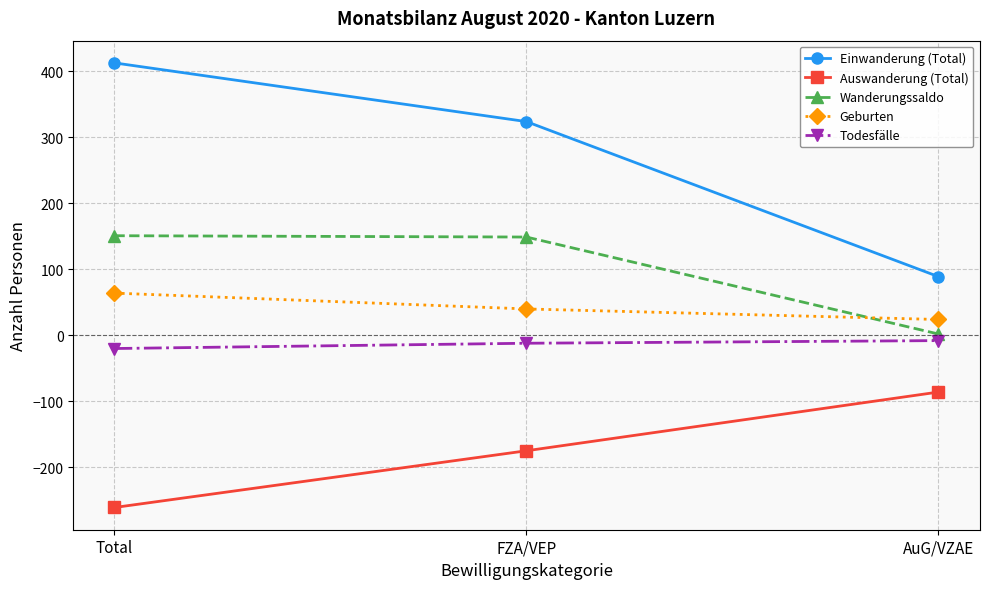

Rank the categories by Einwanderung (Total) value from lowest to highest.

AuG/VZAE, FZA/VEP, Total